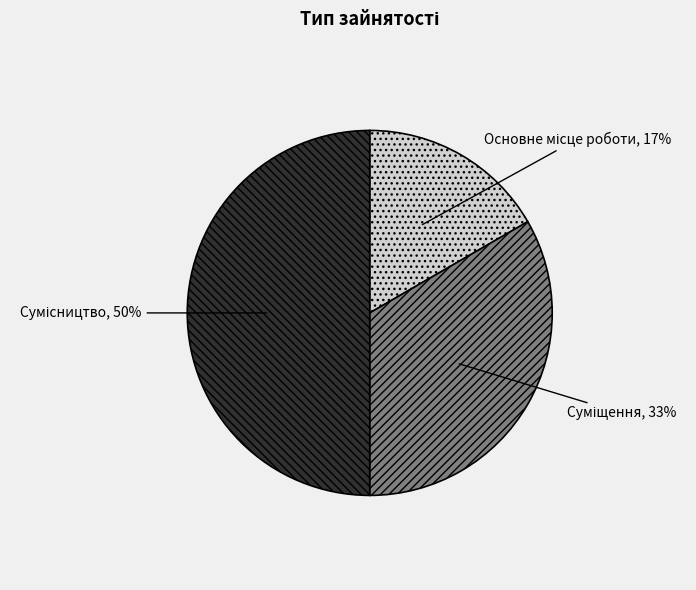

To the nearest percent, what is the average slice percentage?

33%